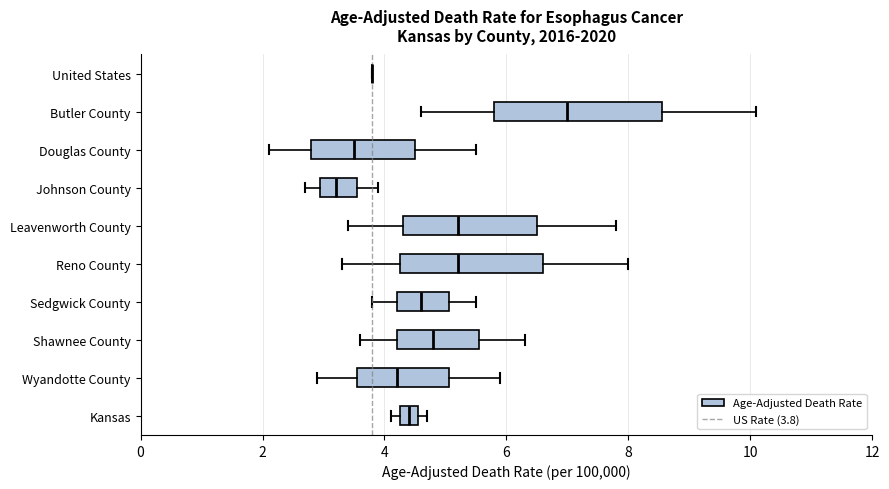

Reading bottom to top, transcribe this box plot: for each box, give where its median line is, the range the box spans, and where its two whiskers end, as read against the x-axis. The values are not printed on the chart, so give them approximately, as read against the axis.

Kansas: median 4.4, box 4.2 to 4.6, whiskers 4.2 (just left of the box's left edge) to 4.8
Wyandotte County: median 4.2, box 3.6 to 5.0, whiskers 3.0 to 6.0
Shawnee County: median 4.8, box 4.2 to 5.6, whiskers 3.6 to 6.4
Sedgwick County: median 4.6, box 4.2 to 5.0, whiskers 3.8 to 5.6
Reno County: median 5.2, box 4.2 to 6.6, whiskers 3.4 to 8.0
Leavenworth County: median 5.2, box 4.4 to 6.6, whiskers 3.4 to 7.8
Johnson County: median 3.2, box 3.0 to 3.6, whiskers 2.8 to 4.0
Douglas County: median 3.6, box 2.8 to 4.6, whiskers 2.2 to 5.6
Butler County: median 7.0, box 5.8 to 8.6, whiskers 4.6 to 10.2
United States: box collapsed to a line at 3.8, whiskers 3.8 to 3.8